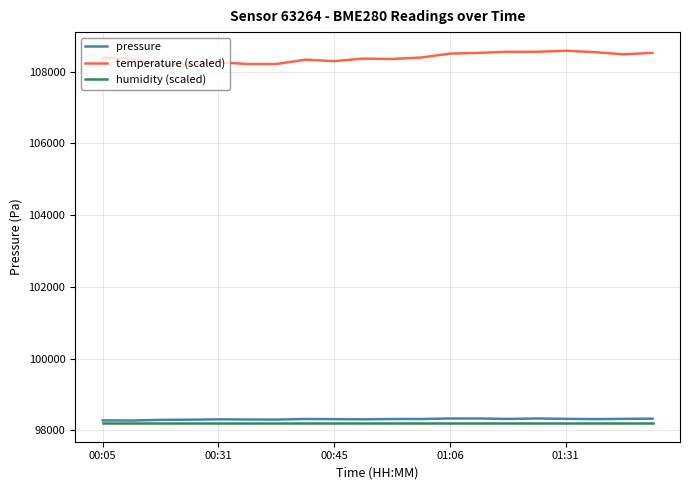

Which series has the largest total across all categories?

temperature (scaled)